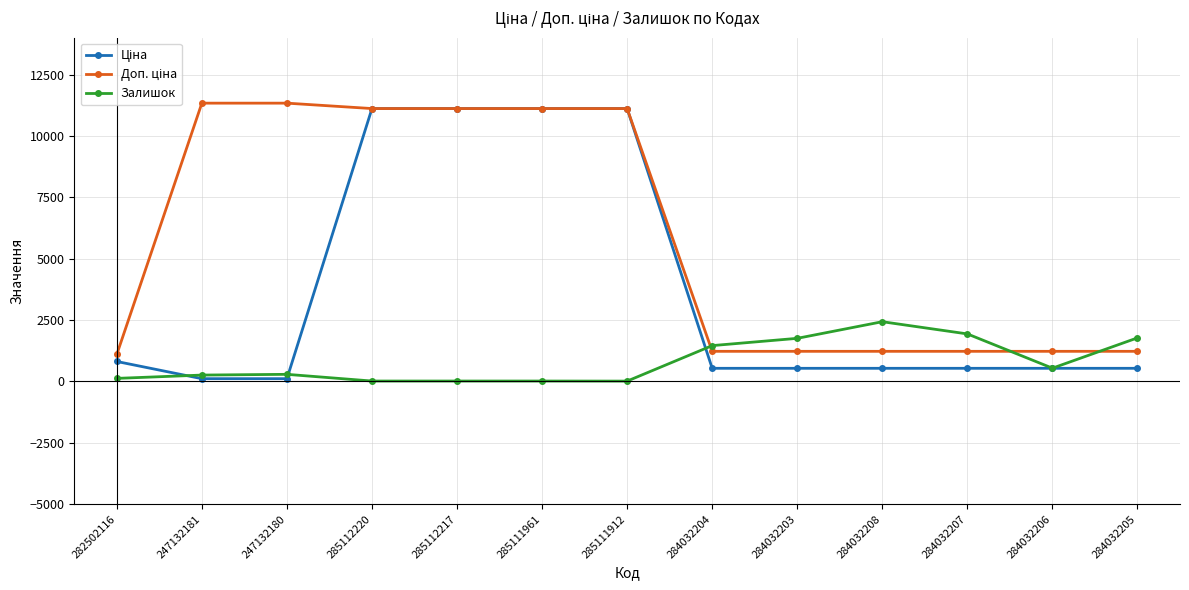

The Залишок series shows 14.0 at 285111912. True or false?

True